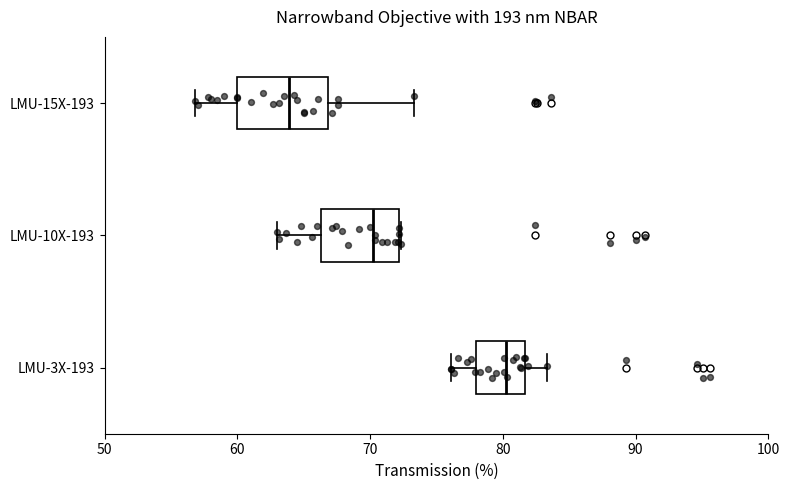

Where does the left whisker of the box for LMU-15X-193 end on the x-axis? The values are not printed on the chart, so give them approximately, as read against the axis.

57